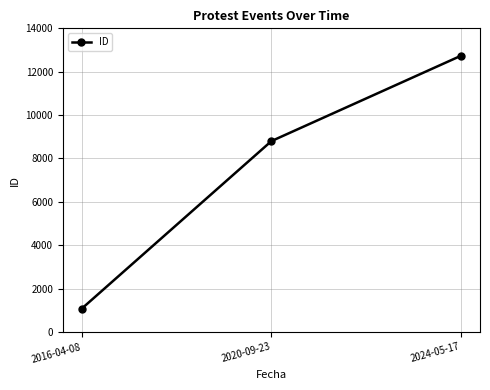

Approximately how many times larger is the value at 2024-05-17 compared to 2016-04-08?

11.8